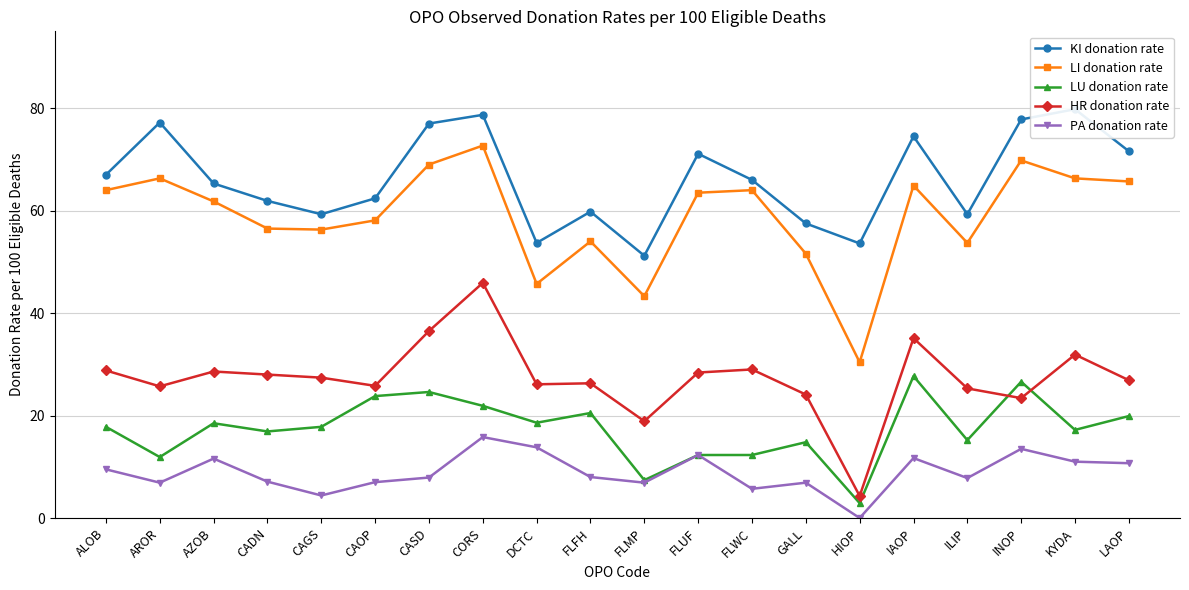

What is the label of the 16th point from the left?

IAOP